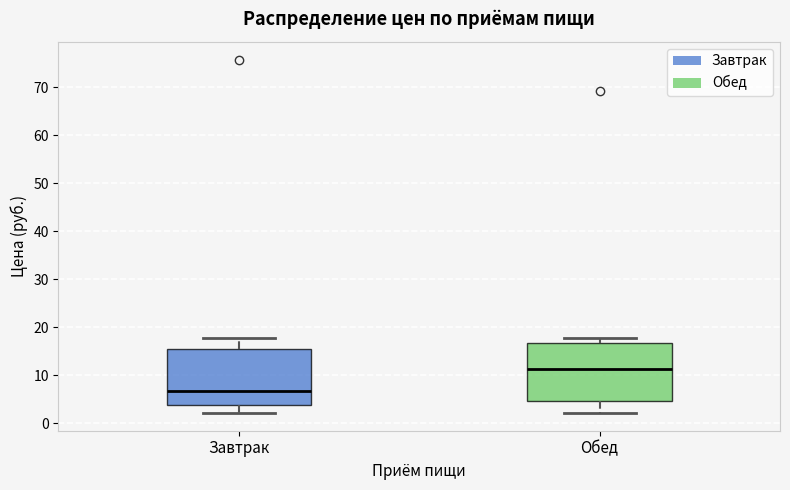

Which box has the lowest median line?

Завтрак